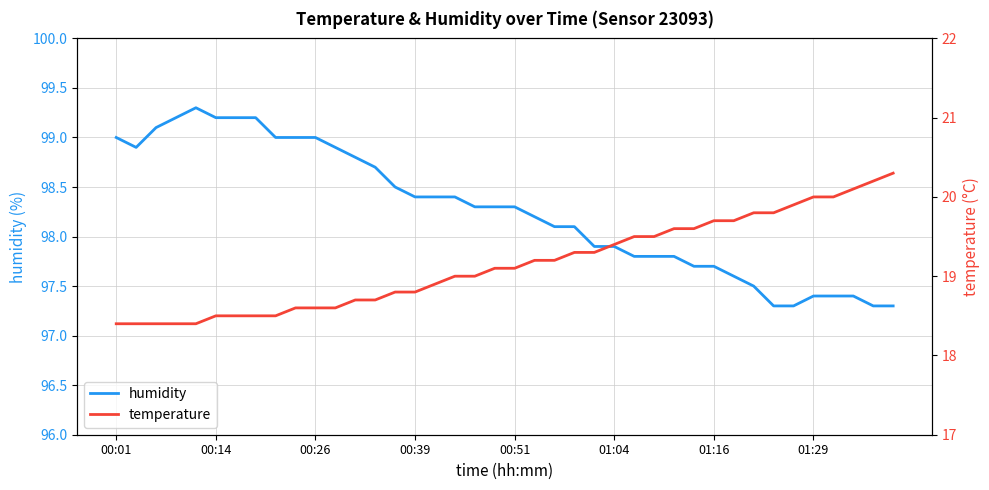

How many values in the temperature series exceed 19?

21